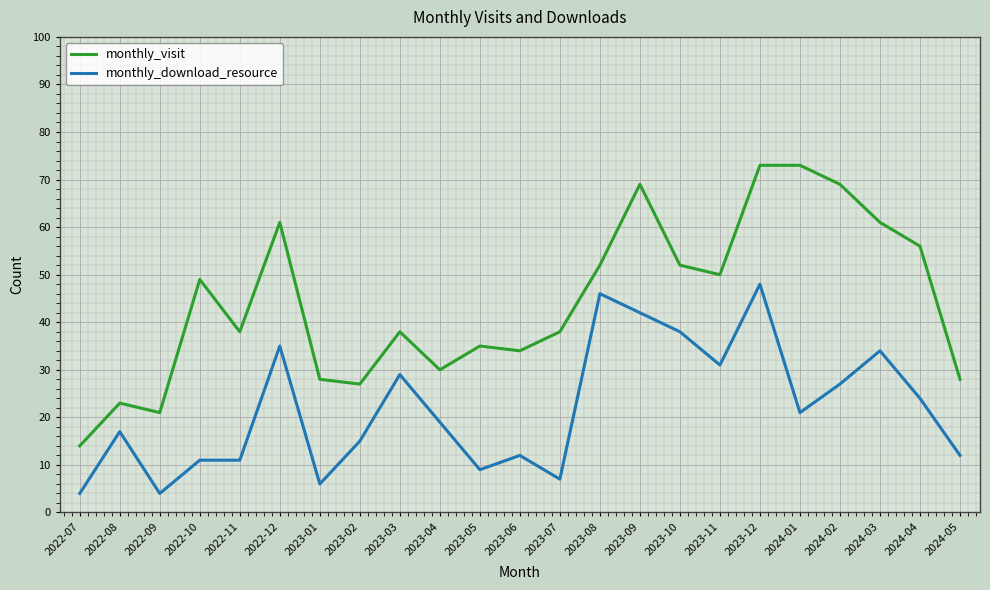

True or false: monthly_download_resource has more than 0 points higher than both neighbors.

True